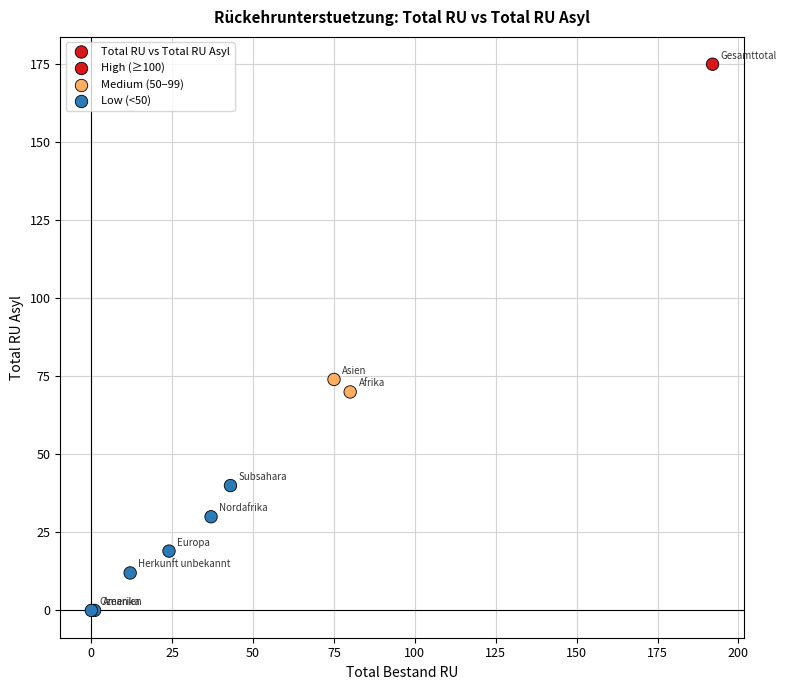

What Y value in the scatter plot is closest to 87?

74